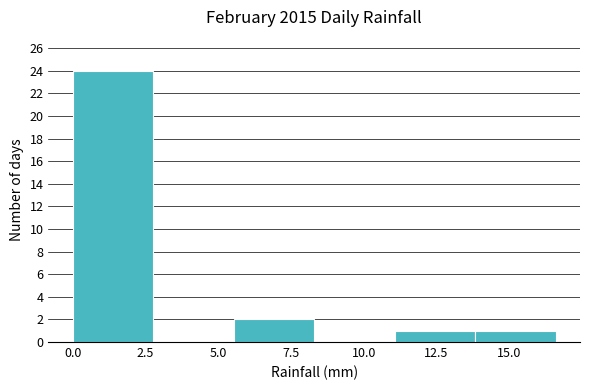

How tall is the bar that spans 14.0 to 16.5 on the x-axis? Neither the bar edges nor the heights are printed on the chart, so give them approximately, as read against the axes.

1